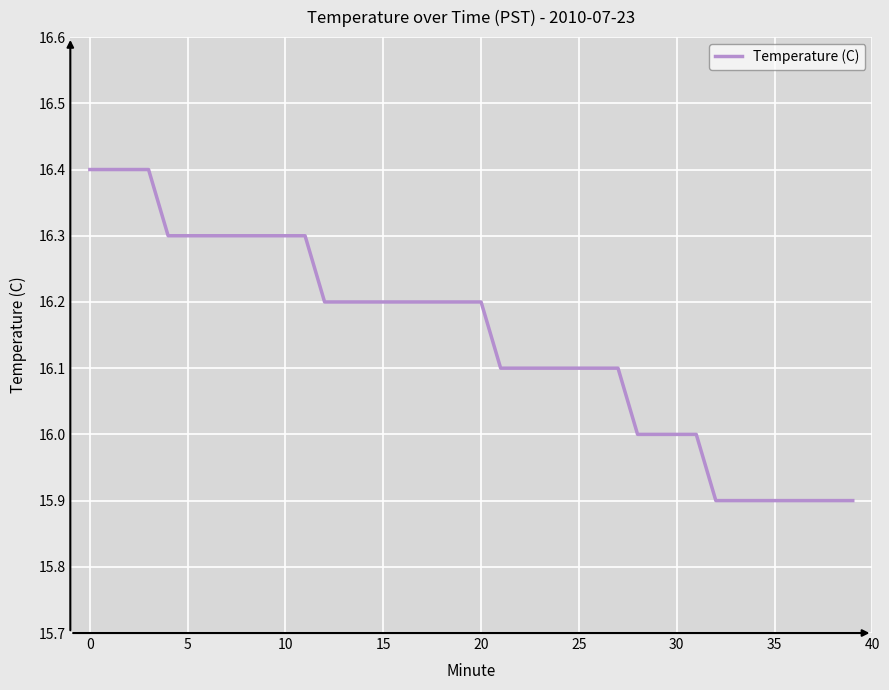

What is the smallest value displayed?

15.9